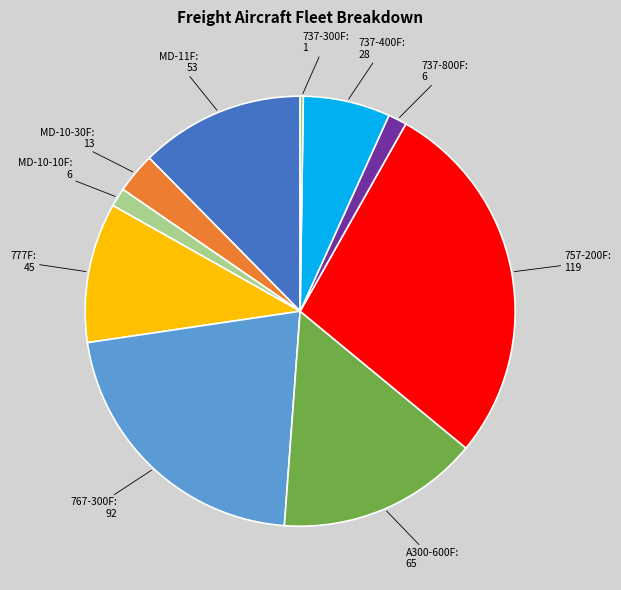

What is the ratio of the value at MD-10-30F to the value at A300-600F?

0.2